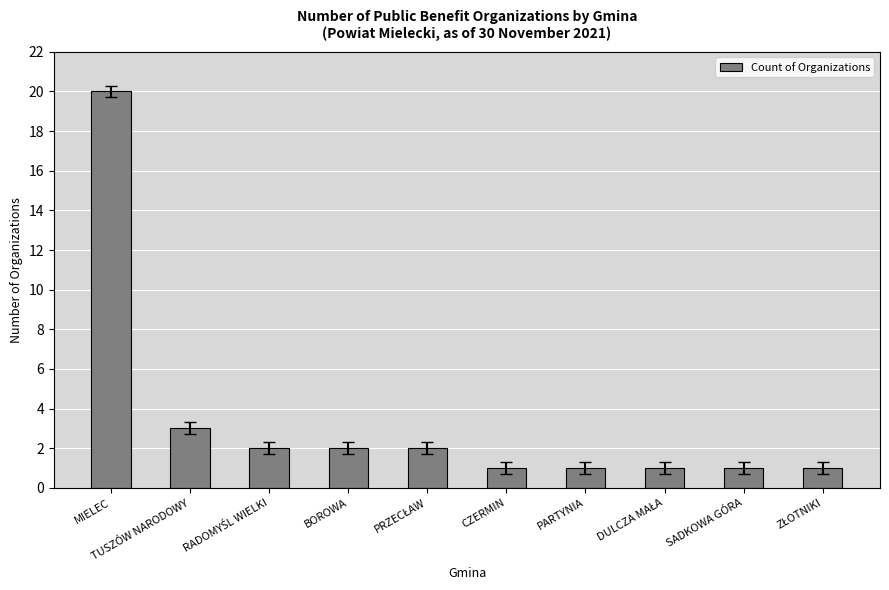

How many data points are less than 2?

5